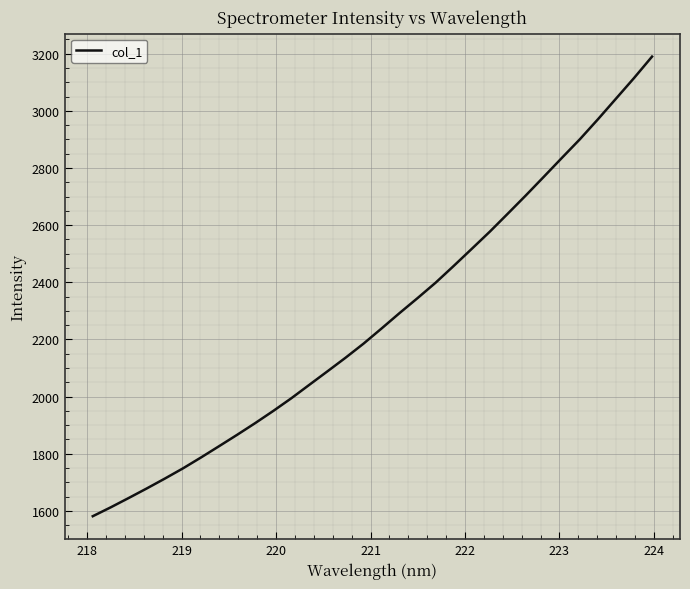

What is the smallest value displayed?

1581.4